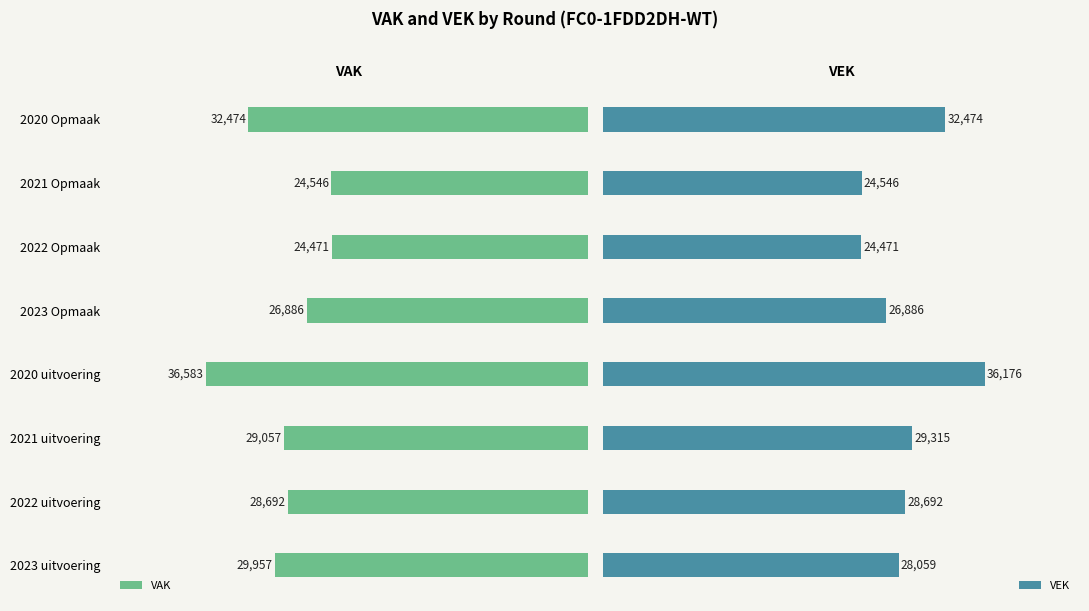

Rank the categories by VAK value from lowest to highest.

2022 Opmaak, 2021 Opmaak, 2023 Opmaak, 2022 uitvoering, 2021 uitvoering, 2023 uitvoering, 2020 Opmaak, 2020 uitvoering